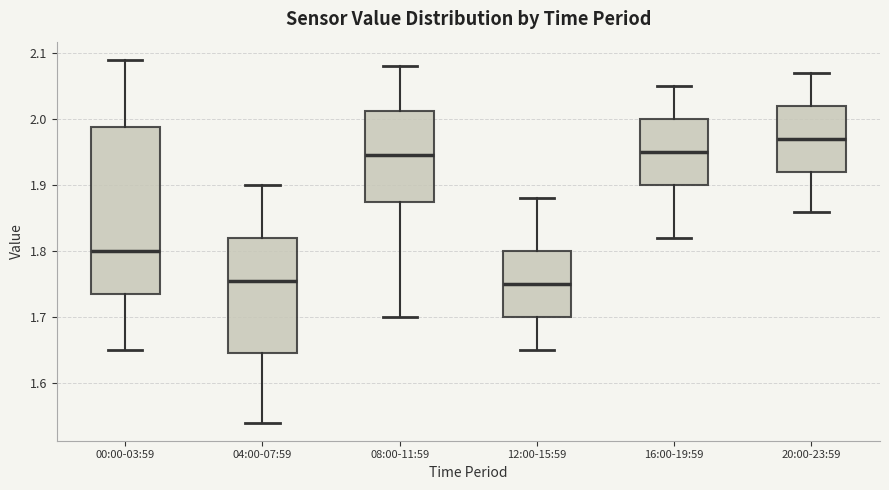

Reading left to right, transcribe this box plot: for each box, give where its median line is, the range the box spans, and where its two whiskers end, as read against the y-axis. The values are not printed on the chart, so give them approximately, as read against the axis.

00:00-03:59: median 1.80, box 1.74 to 1.99, whiskers 1.65 to 2.09
04:00-07:59: median 1.76, box 1.65 to 1.82, whiskers 1.54 to 1.90
08:00-11:59: median 1.95, box 1.88 to 2.01, whiskers 1.70 to 2.08
12:00-15:59: median 1.75, box 1.70 to 1.80, whiskers 1.65 to 1.88
16:00-19:59: median 1.95, box 1.90 to 2.00, whiskers 1.82 to 2.05
20:00-23:59: median 1.97, box 1.92 to 2.02, whiskers 1.86 to 2.07